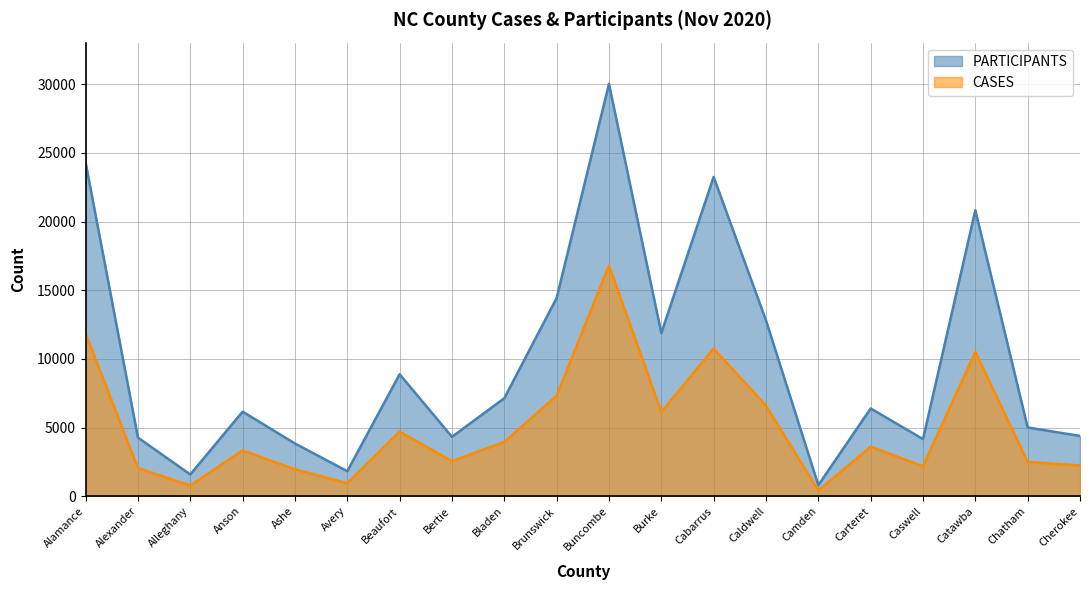

What is the sum of the PARTICIPANTS values at Bertie and Buncombe?

34358